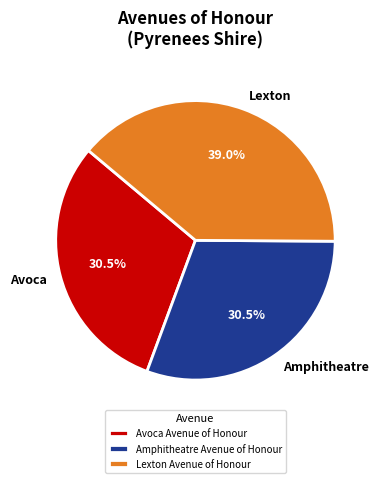

What is the ratio of the value at Lexton Avenue of Honour to the value at Avoca Avenue of Honour?

1.3